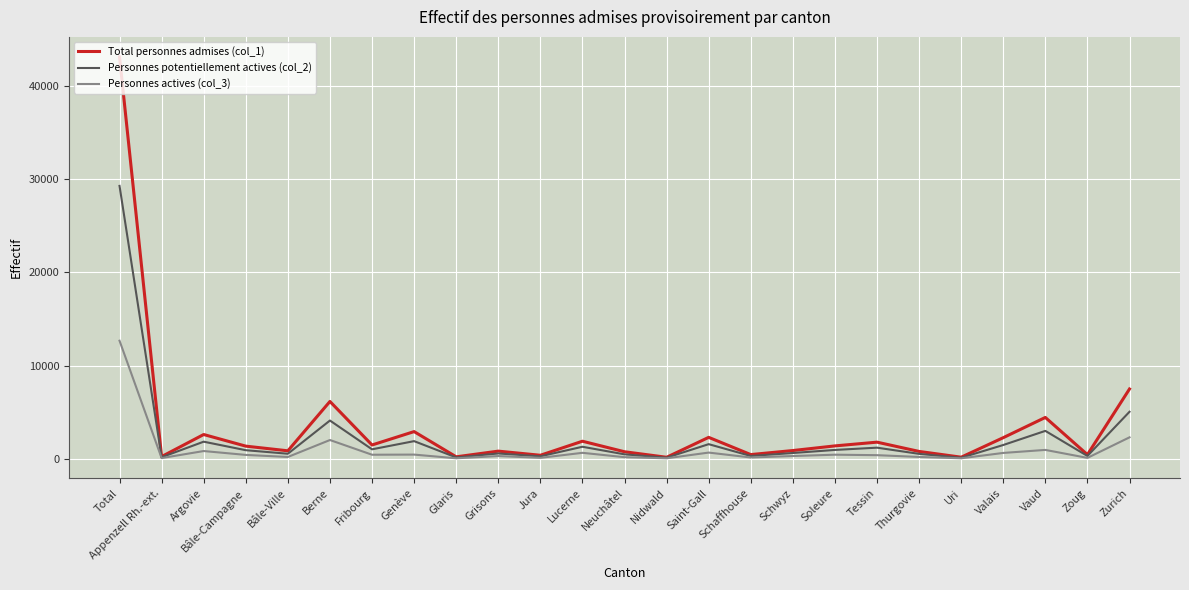

The value of Total personnes admises (col_1) at Soleure is 1412. True or false?

True